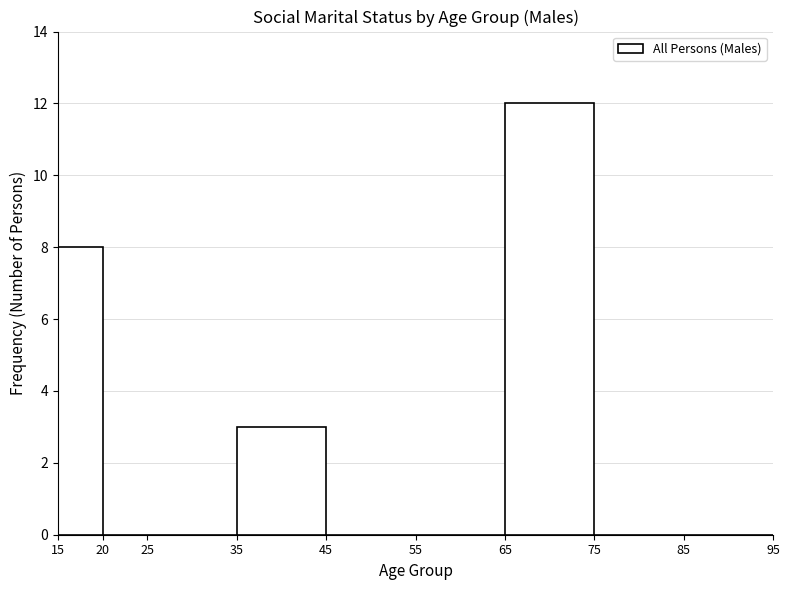

Over which range of the x-axis is the bar tallest?

65 to 75